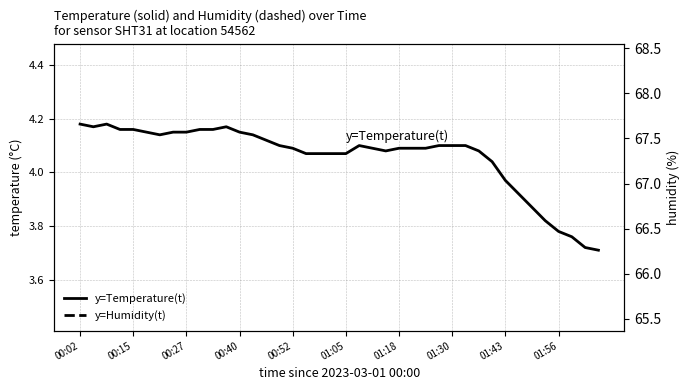

True or false: y=Temperature(t) and y=Humidity(t) intersect in this chart.

False